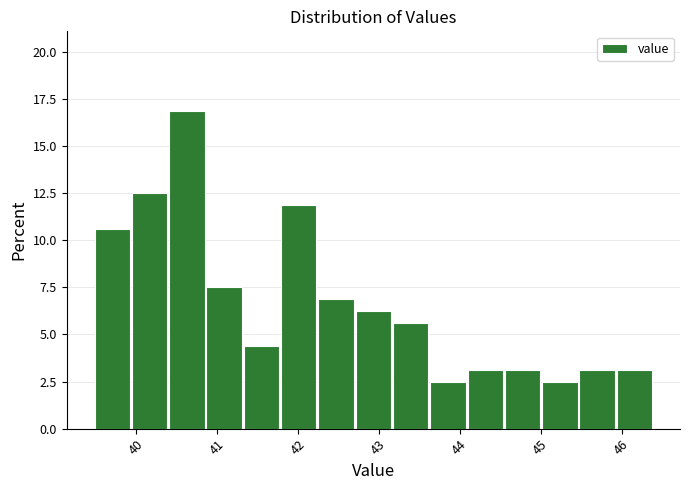

Over which range of the x-axis is the bar tallest?

40.4 to 40.9